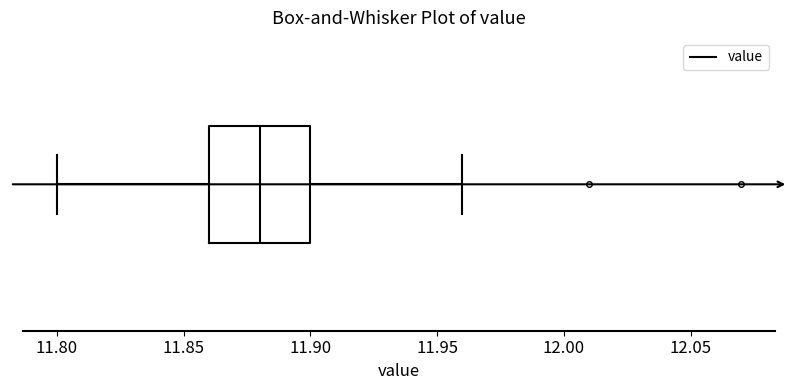

Transcribe this box plot: give where the median line is, the range the box spans, and where the two whiskers end, as read against the x-axis. The values are not printed on the chart, so give them approximately, as read against the axis.

median 11.88, box 11.86 to 11.90, whiskers 11.80 to 11.96